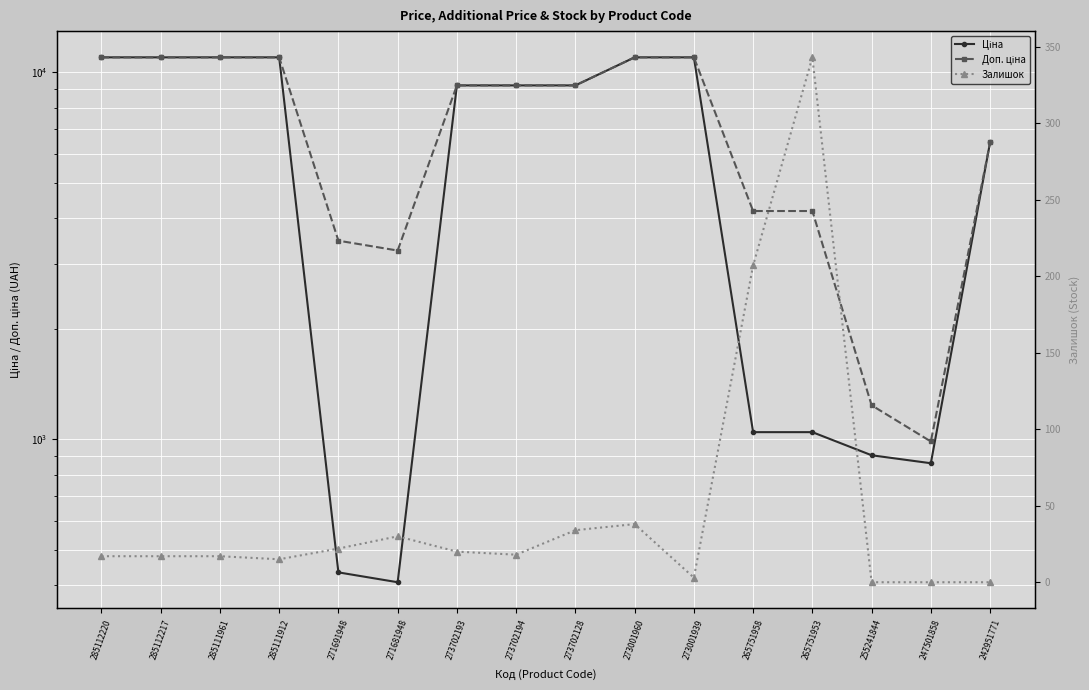

What is the sum of the Ціна values at 273702193 and 273001960?

20160.7